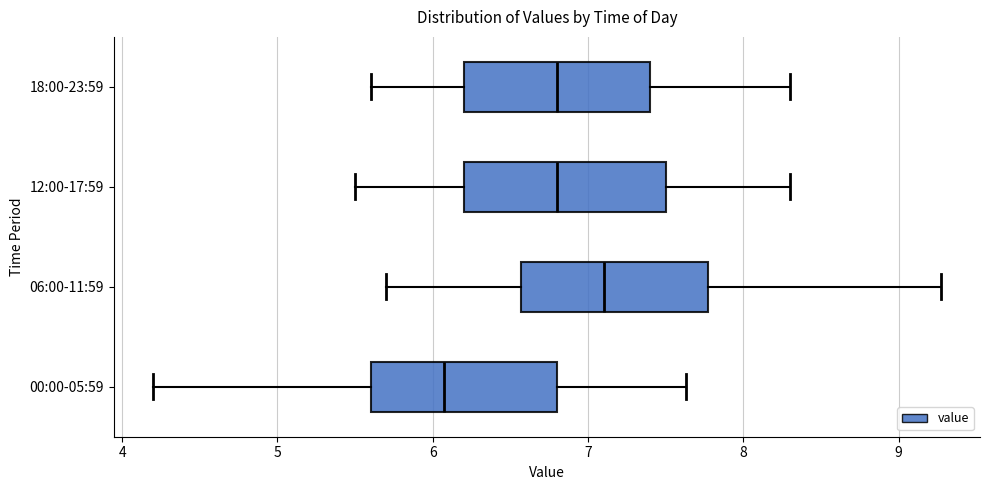

Reading bottom to top, read every box against the x-axis: the position of its median line, the range the box covers, and the ends of its whiskers. The values are not printed on the chart, so give them approximately, as read against the axis.

00:00-05:59: median 6.1, box 5.6 to 6.8, whiskers 4.2 to 7.6
06:00-11:59: median 7.1, box 6.6 to 7.8, whiskers 5.7 to 9.3
12:00-17:59: median 6.8, box 6.2 to 7.5, whiskers 5.5 to 8.3
18:00-23:59: median 6.8, box 6.2 to 7.4, whiskers 5.6 to 8.3